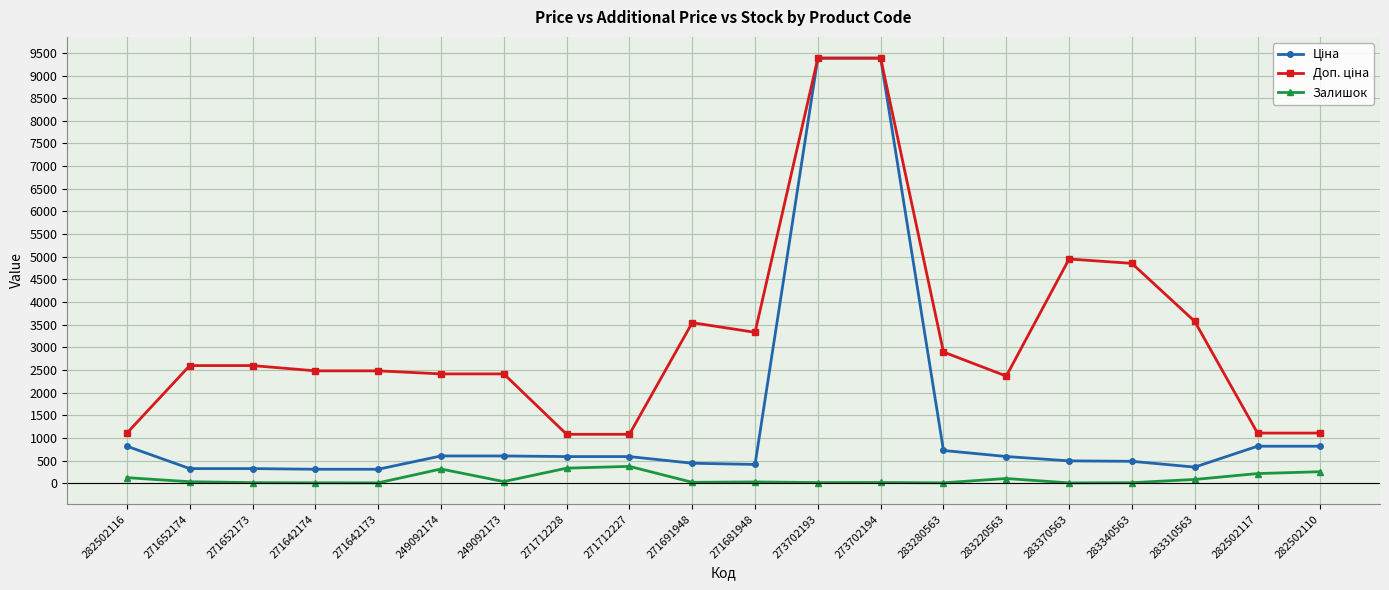

What is the spread (max minus min) of values at 282502110?

853.2